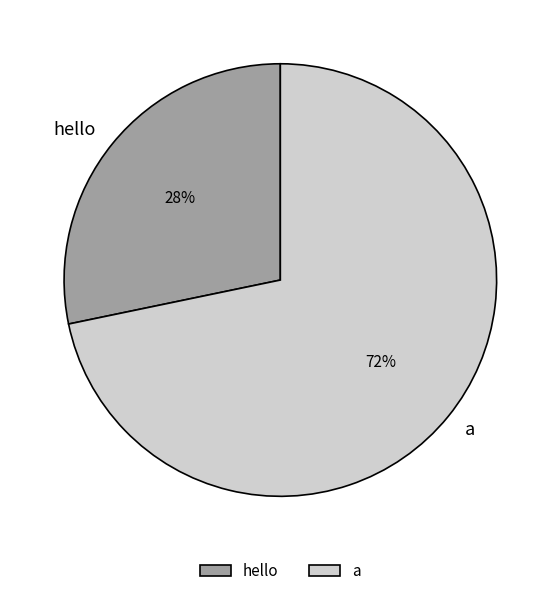

What percentage is the a slice, to the nearest percent?

72%